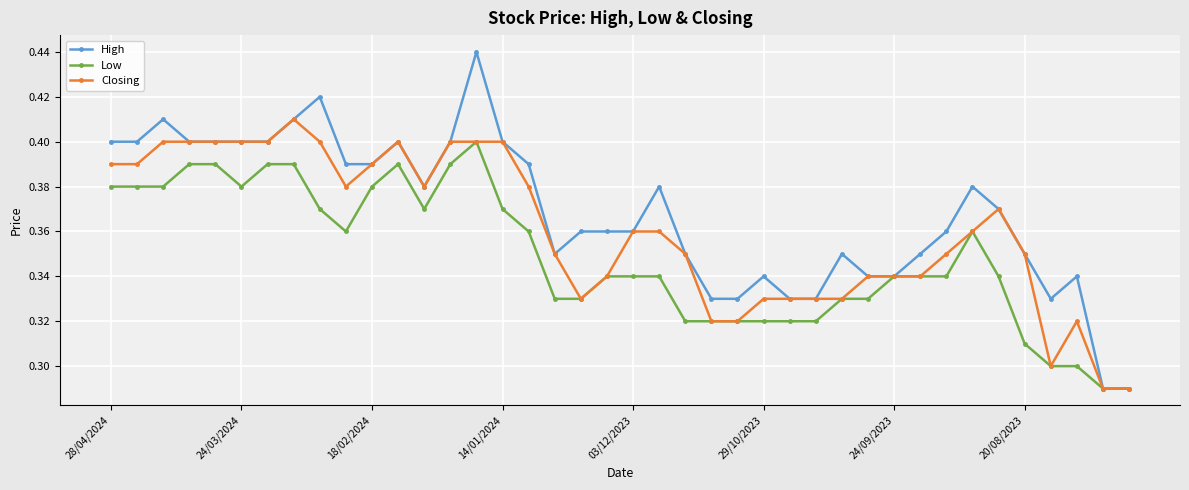

List the series in order of their peak value, highest first.

High, Closing, Low